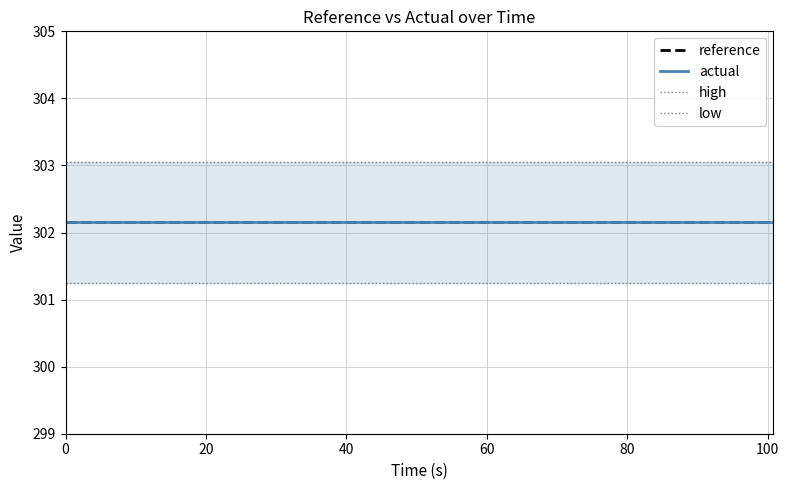

True or false: actual has more than 2 points higher than both neighbors.

False